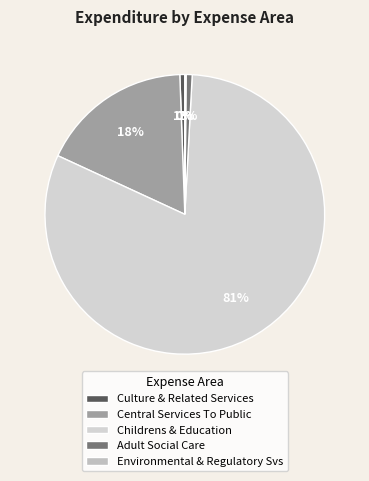

Which slice is the largest?

Childrens & Education